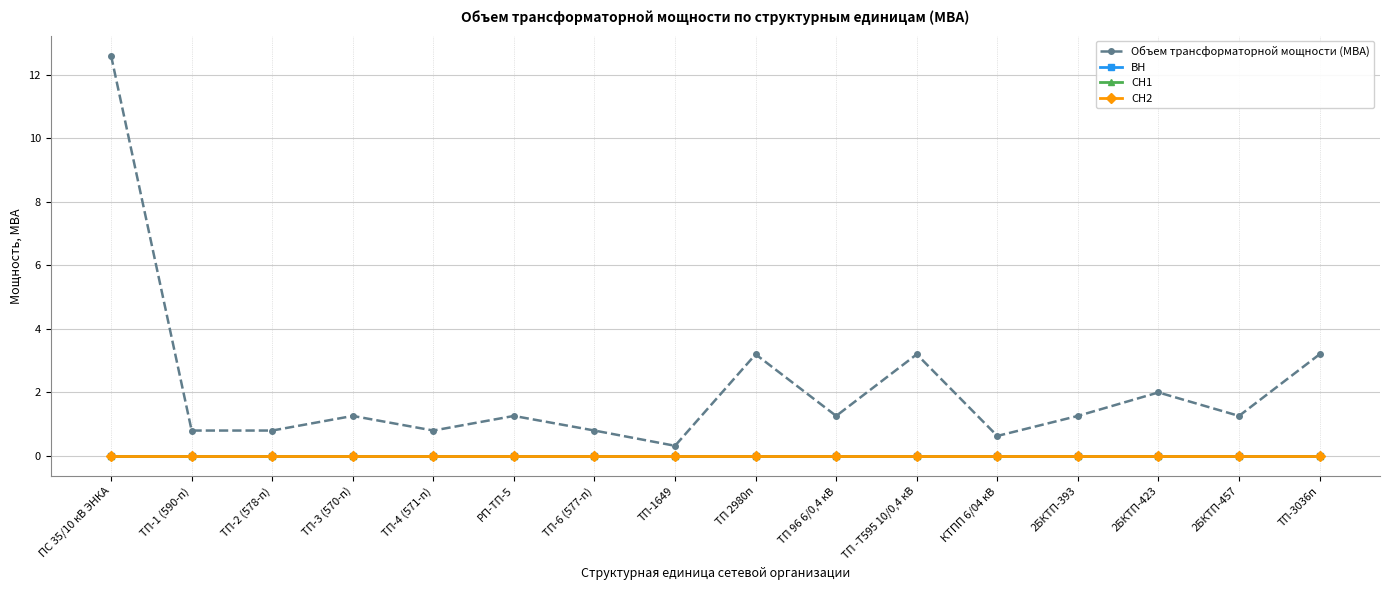

At ТП-4 (571-п), list the series in order from smallest to largest.

ВН, СН1, СН2, Объем трансформаторной мощности (МВА)